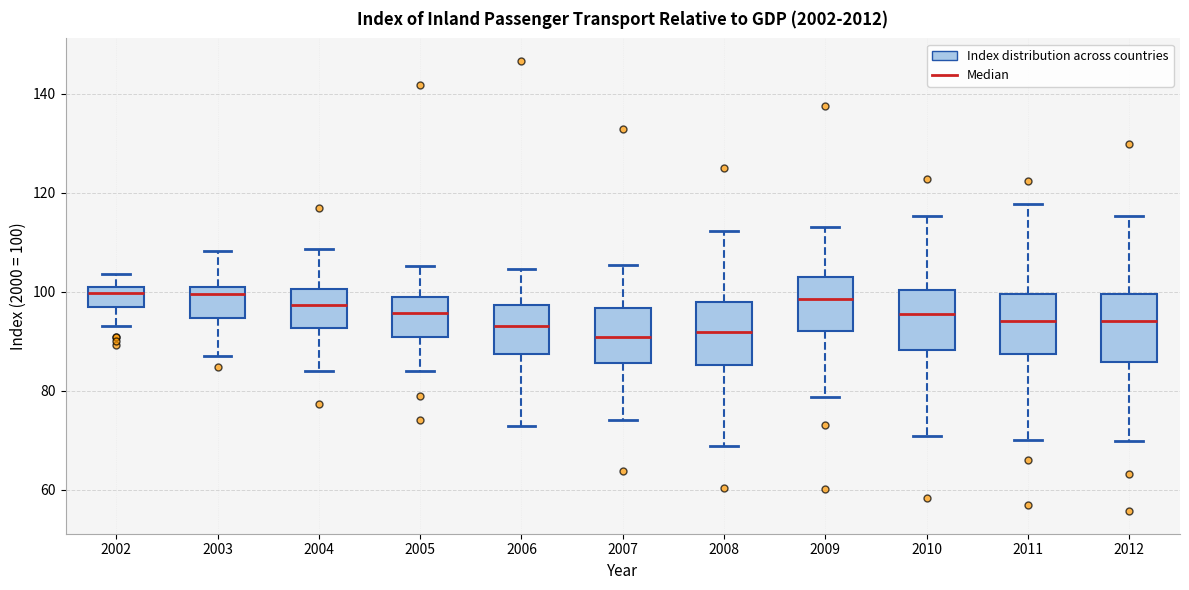

Where is the upper edge of the box at x = 2007 on the y-axis? The values are not printed on the chart, so give them approximately, as read against the axis.

96